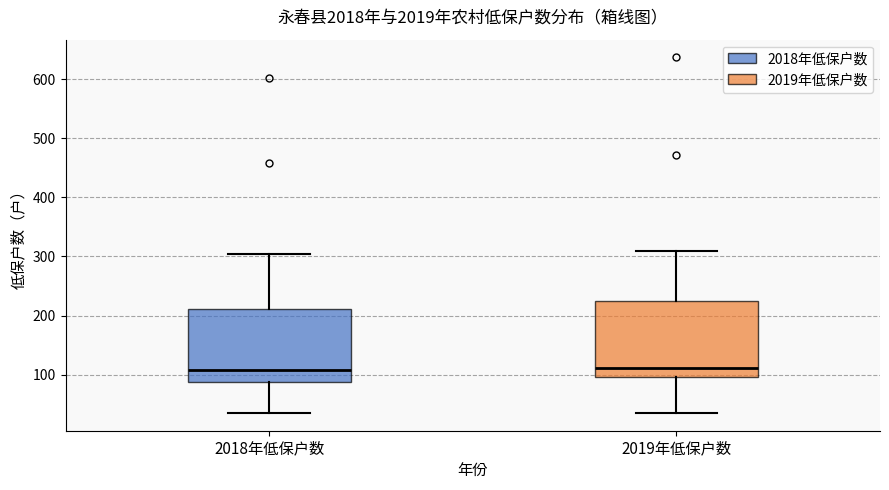

Reading left to right, transcribe this box plot: for each box, give where its median line is, the range the box spans, and where its two whiskers end, as read against the y-axis. The values are not printed on the chart, so give them approximately, as read against the axis.

2018年低保户数: median 110, box 90 to 210, whiskers 40 to 310
2019年低保户数: median 110, box 100 to 220, whiskers 40 to 310